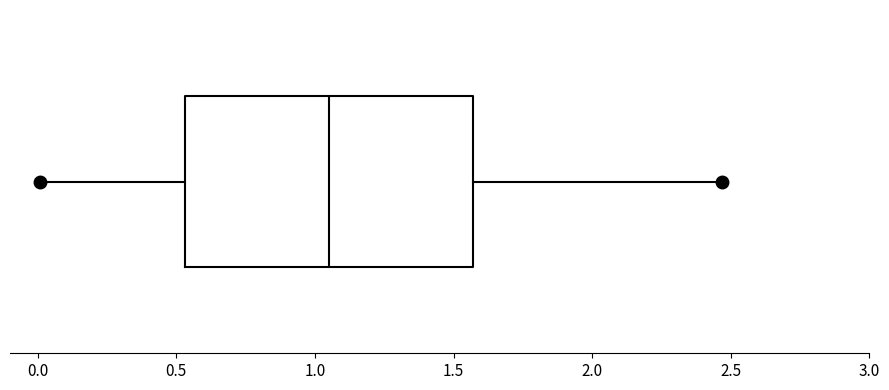

Read this box plot against the x-axis: the position of the median line, the range covered by the box, and the ends of both whiskers. The values are not printed on the chart, so give them approximately, as read against the axis.

median 1.05, box 0.55 to 1.55, whiskers 0.00 to 2.45